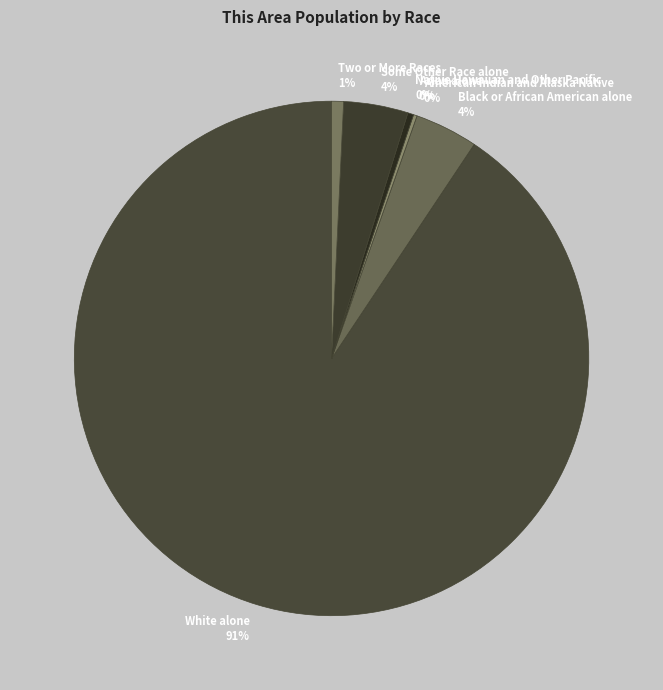

What is the change in value from White alone to Asian alone?

-1206